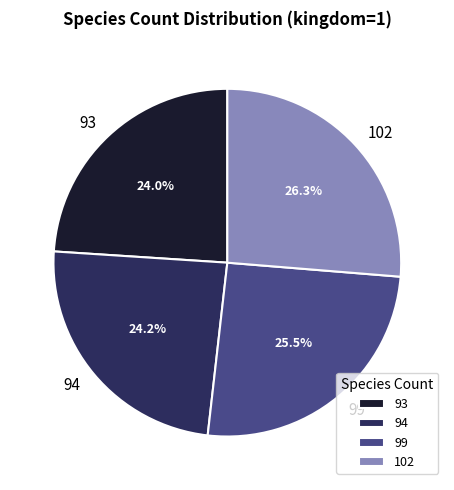

Do 94 and 93 together represent more than half of the pie?

No